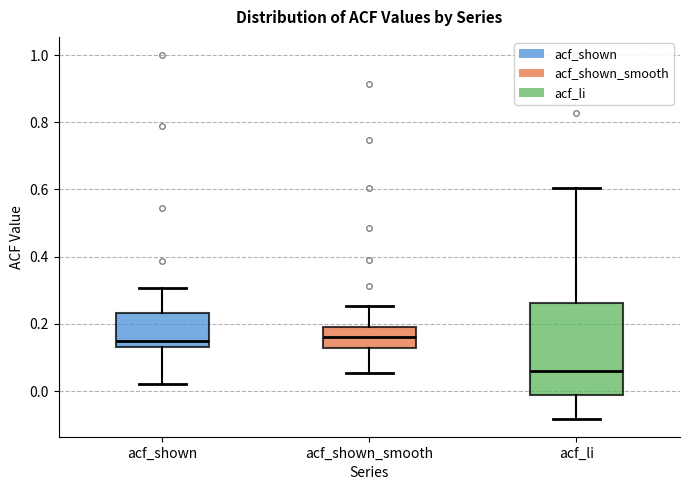

Reading left to right, read every box against the y-axis: the position of its median line, the range the box covers, and the ends of its whiskers. The values are not printed on the chart, so give them approximately, as read against the axis.

acf_shown: median 0.14 (just above the box's lower edge), box 0.14 to 0.24, whiskers 0.02 to 0.30
acf_shown_smooth: median 0.16, box 0.12 to 0.20, whiskers 0.06 to 0.26
acf_li: median 0.06, box -0.02 to 0.26, whiskers -0.08 to 0.60